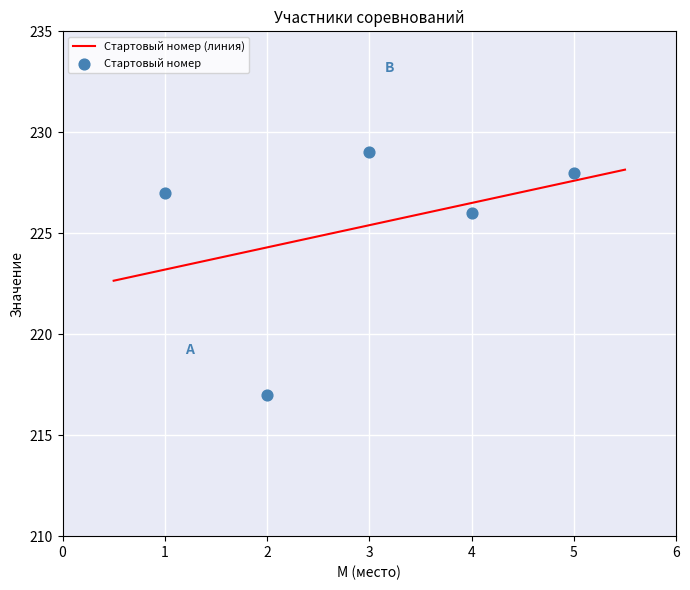

Approximately how many times larger is the value at 1 compared to 2?

1.0